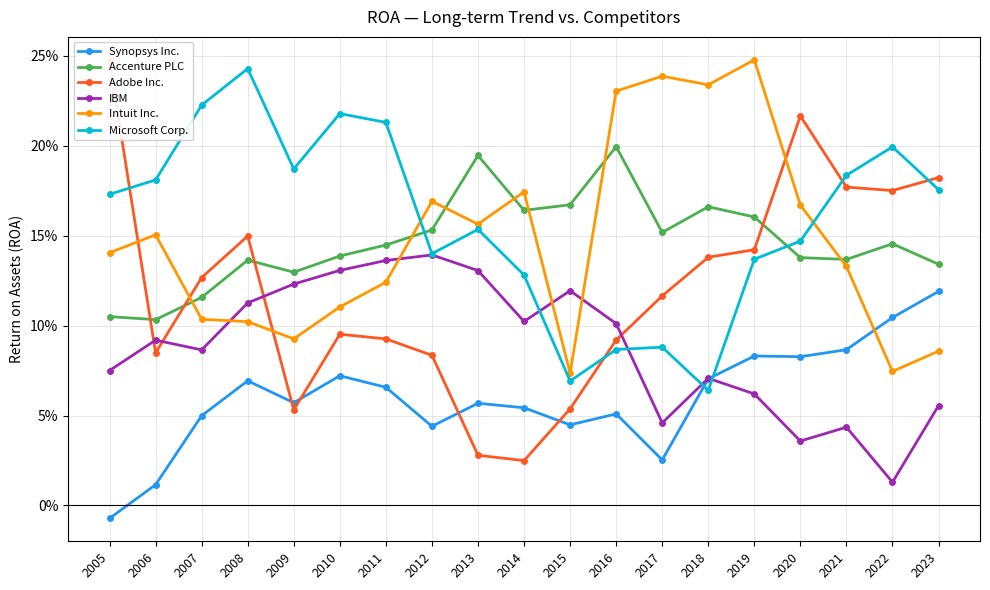

What is the value of the Adobe Inc. point at the 8th from the left?

0.1